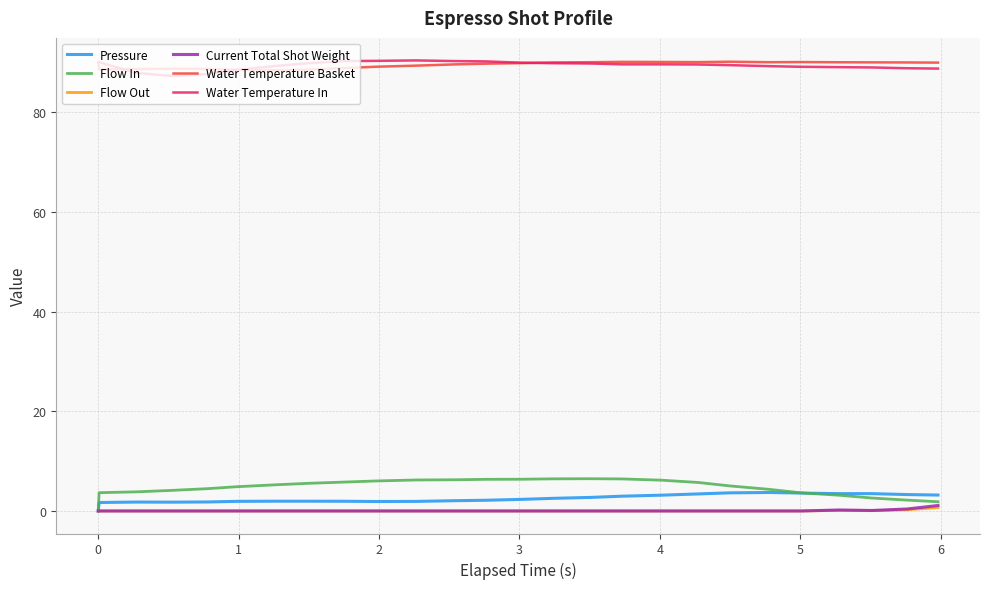

Which series has the widest spread of values?

Flow In